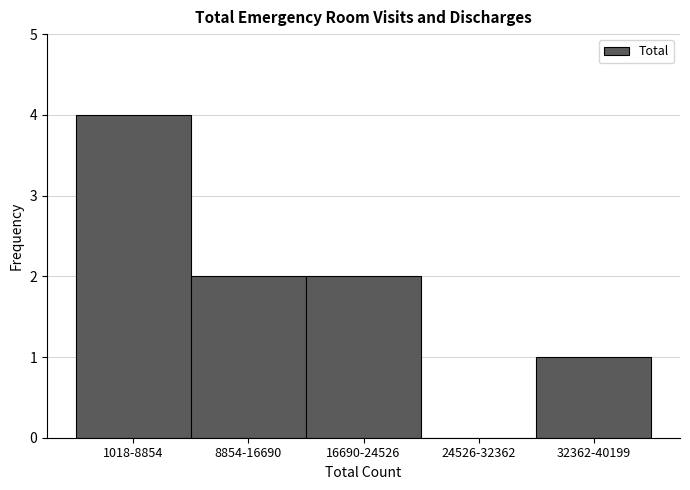

Reading left to right, transcribe all the data shown in this chart.

1018-8854=4	8854-16690=2	16690-24526=2	24526-32362=0	32362-40199=1